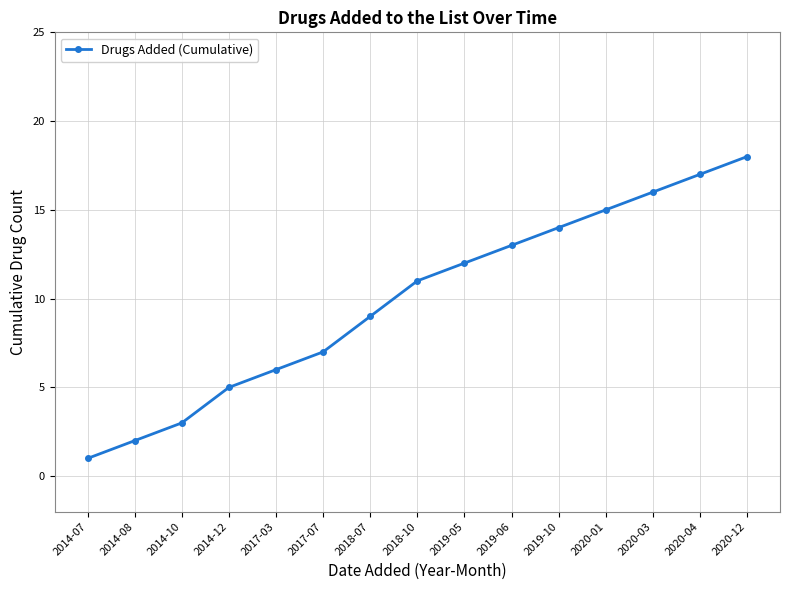

True or false: the data shows 25 at 2020-04.

False